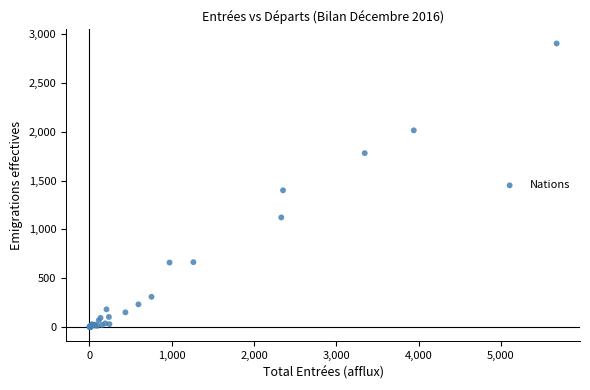

What Y value in the scatter plot is closest to 1452?

1401